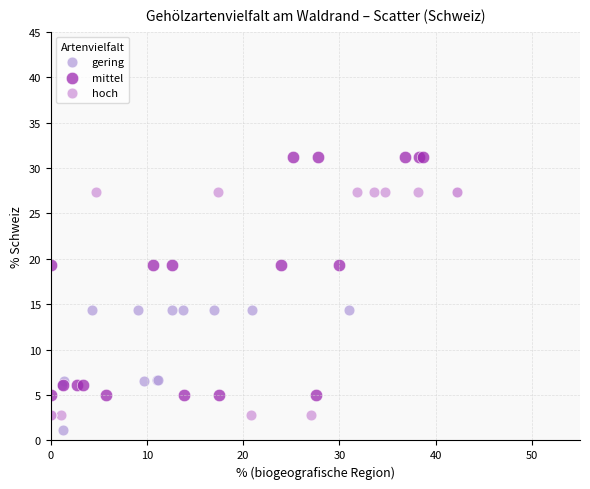

What are all the series names shown in the legend?

gering, mittel, hoch